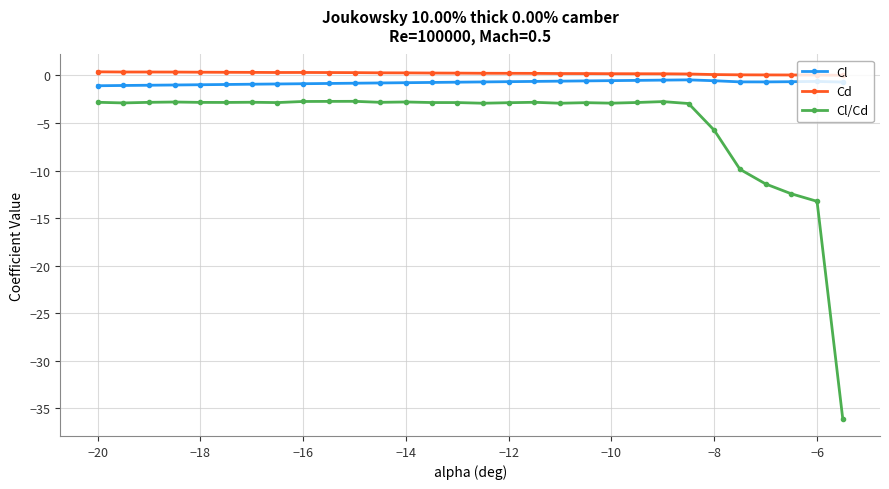

What is the average value of the Cl series?

-0.7